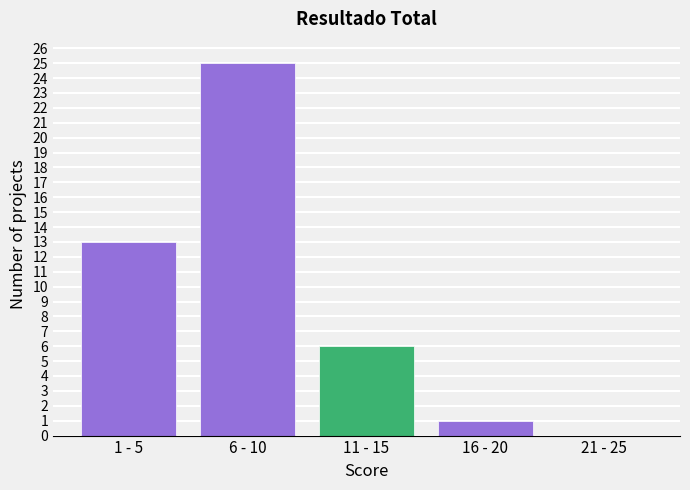

Reading left to right, extract all data points from this chart.

1 - 5=13	6 - 10=25	11 - 15=6	16 - 20=1	21 - 25=0